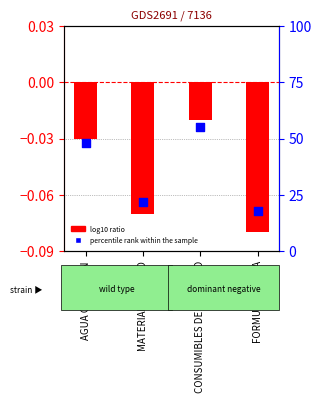

Is the value of log10 ratio at MATERIAL IMPRESO greater than the value of percentile rank within the sample at AGUA GARRAFON?

No